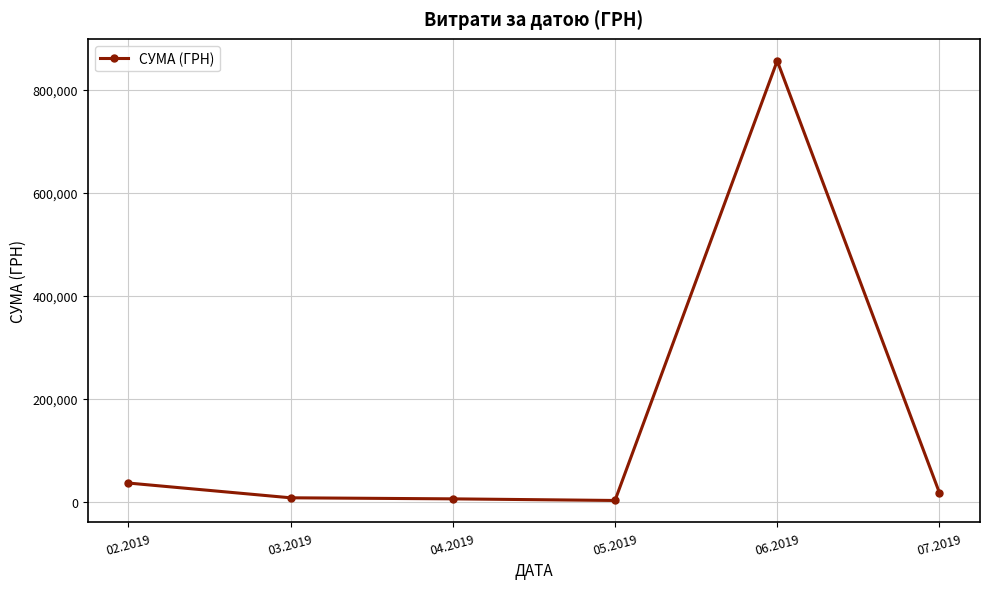

Is this an area chart (filled region under the line)?

No